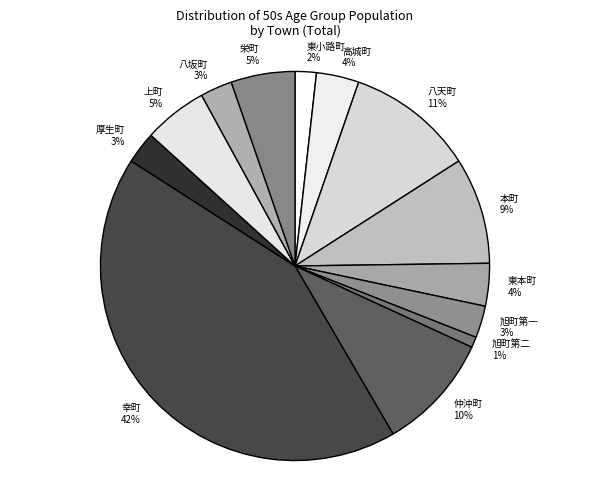

Combined, do 旭町第一 and 東小路町 account for over 50%?

No